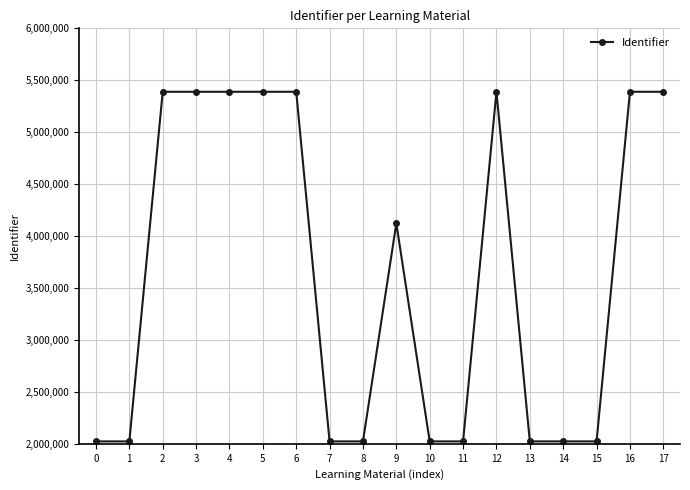

What is the smallest value displayed?

2023115